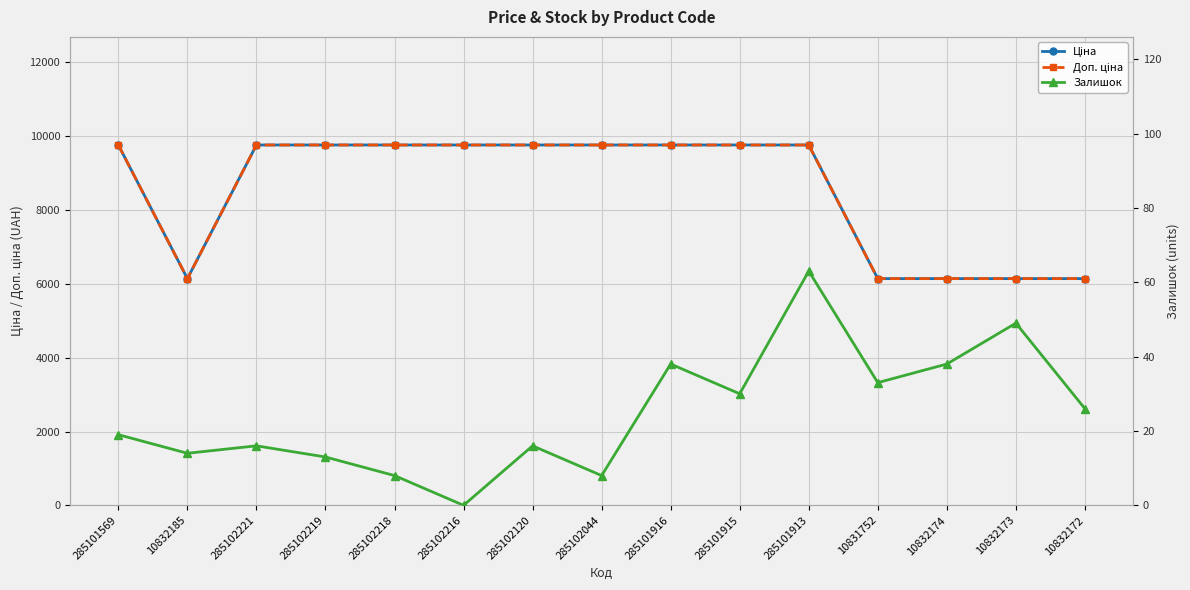

What are all the series names shown in the legend?

Ціна, Доп. ціна, Залишок